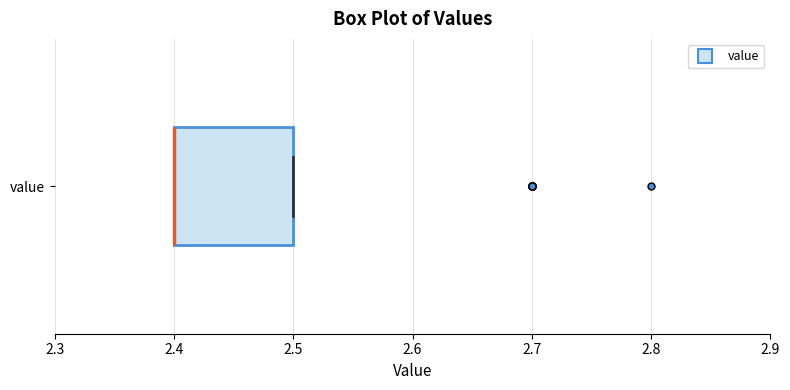

Read this box plot against the x-axis: the position of the median line, the range covered by the box, and the ends of both whiskers. The values are not printed on the chart, so give them approximately, as read against the axis.

median 2.4 (drawn on the box's left edge), box 2.4 to 2.5, whiskers 2.4 to 2.5